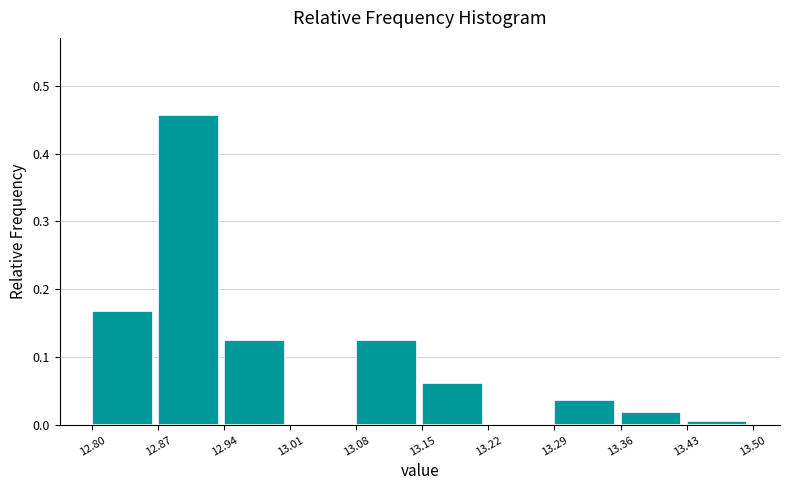

Over which range of the x-axis is the bar tallest?

12.87 to 12.94